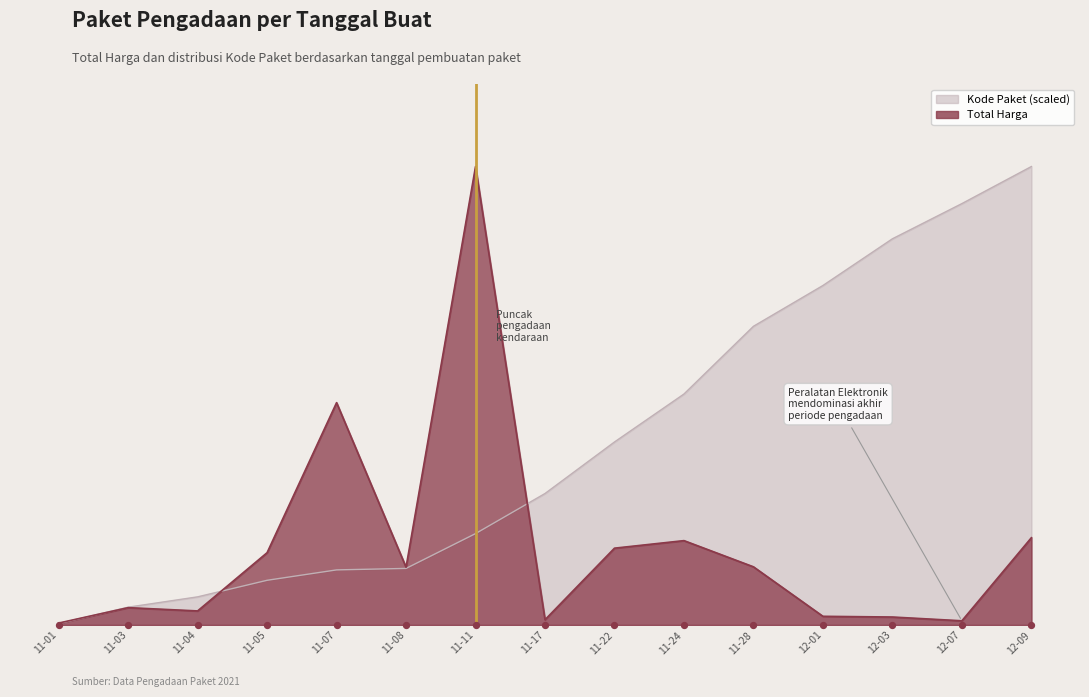

What are all the series names shown in the legend?

Total Harga, Kode Paket